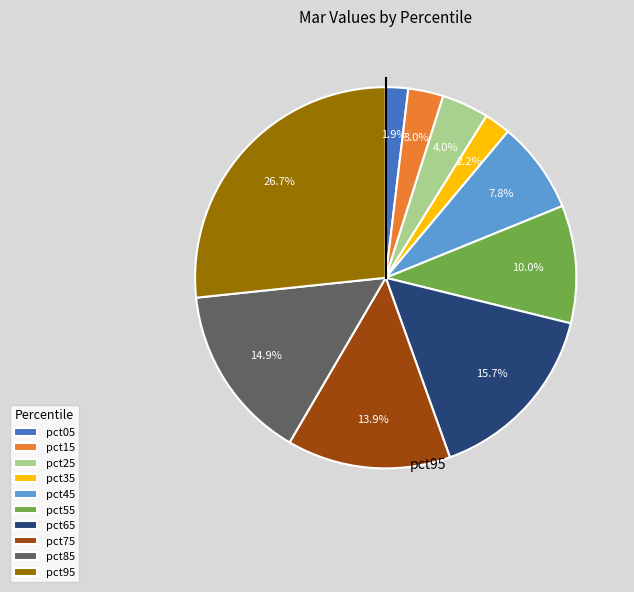

What percentage is the pct65 slice, to the nearest percent?

16%